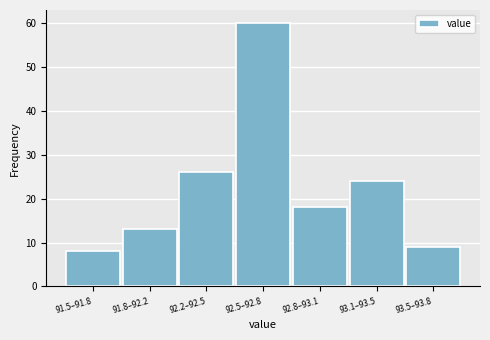

Reading left to right, list all the values displayed in this chart.

91.5–91.8=8	91.8–92.2=13	92.2–92.5=26	92.5–92.8=60	92.8–93.1=18	93.1–93.5=24	93.5–93.8=9